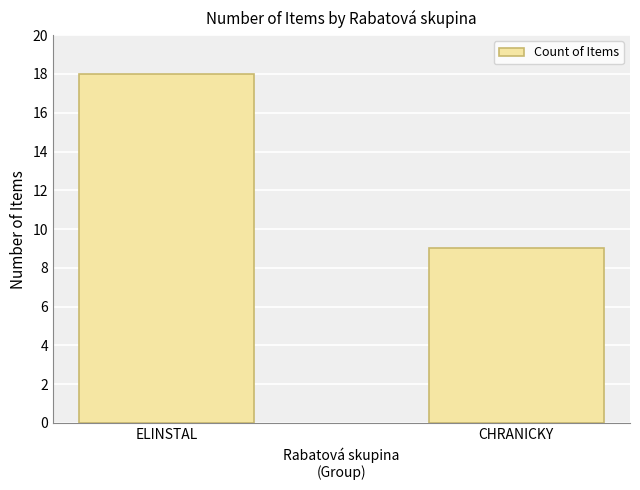

Which category has the highest value across all series?

ELINSTAL